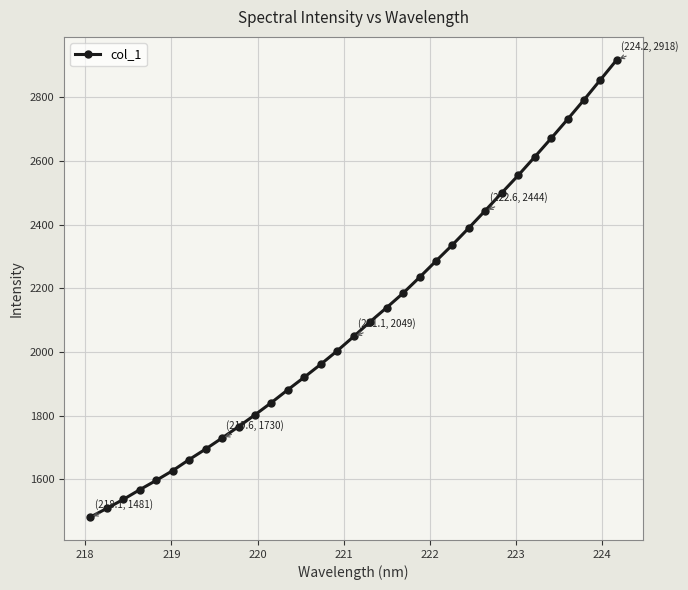

What is the sum of all values?

69375.0